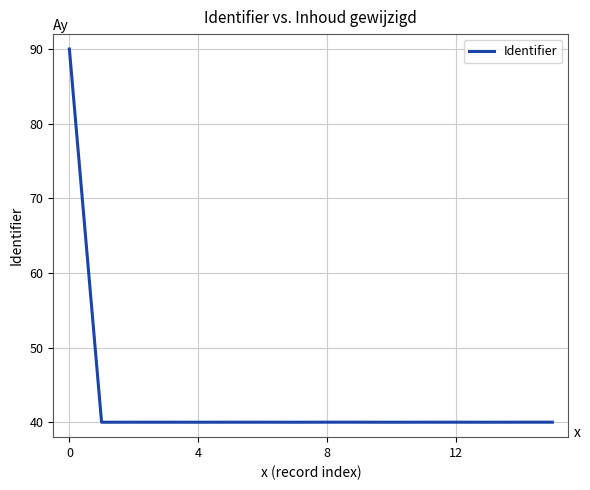

Is this an area chart (filled region under the line)?

No